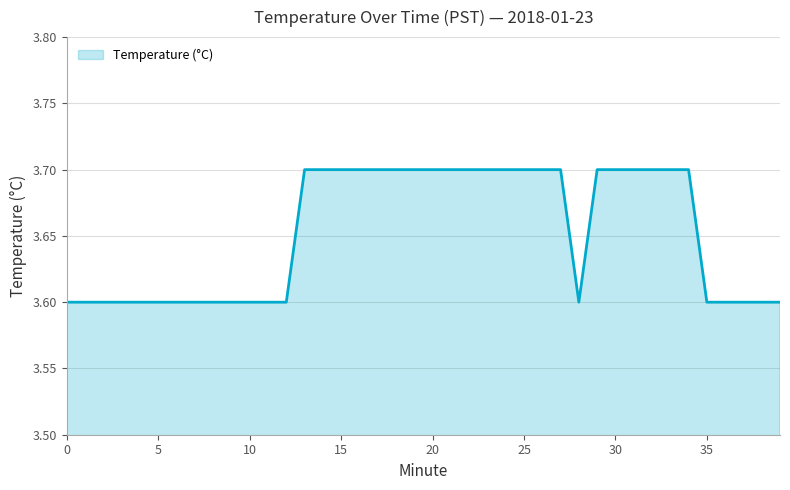

What is the minimum value shown in the chart?

3.6